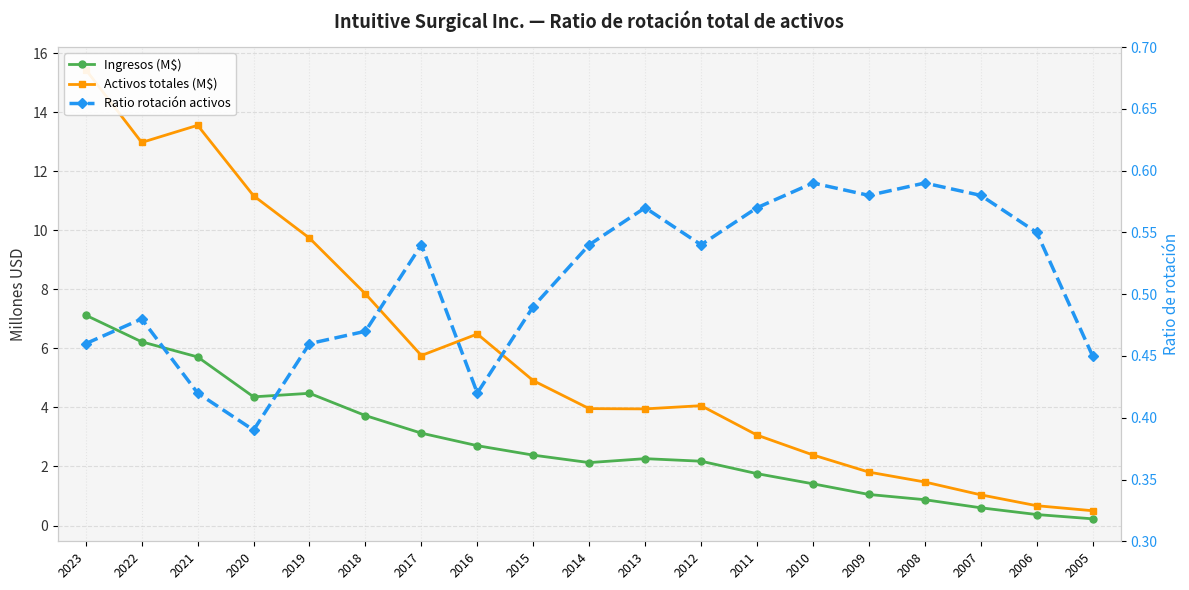

List the labels in order of Ingresos (M$) value, largest first.

2023, 2022, 2021, 2019, 2020, 2018, 2017, 2016, 2015, 2013, 2012, 2014, 2011, 2010, 2009, 2008, 2007, 2006, 2005